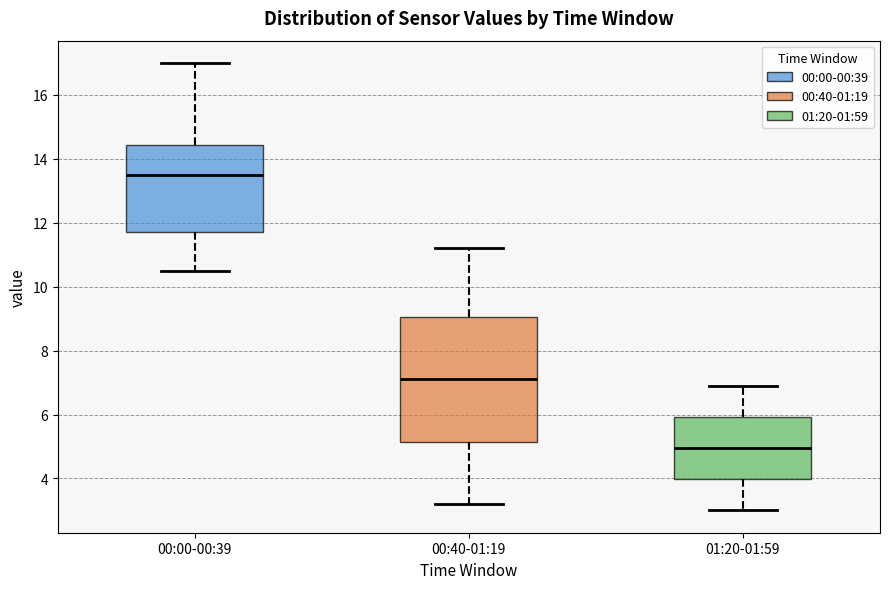

Reading left to right, read every box against the y-axis: the position of its median line, the range the box covers, and the ends of its whiskers. The values are not printed on the chart, so give them approximately, as read against the axis.

00:00-00:39: median 13.6, box 11.8 to 14.4, whiskers 10.6 to 17.0
00:40-01:19: median 7.2, box 5.2 to 9.0, whiskers 3.2 to 11.2
01:20-01:59: median 5.0, box 4.0 to 6.0, whiskers 3.0 to 7.0